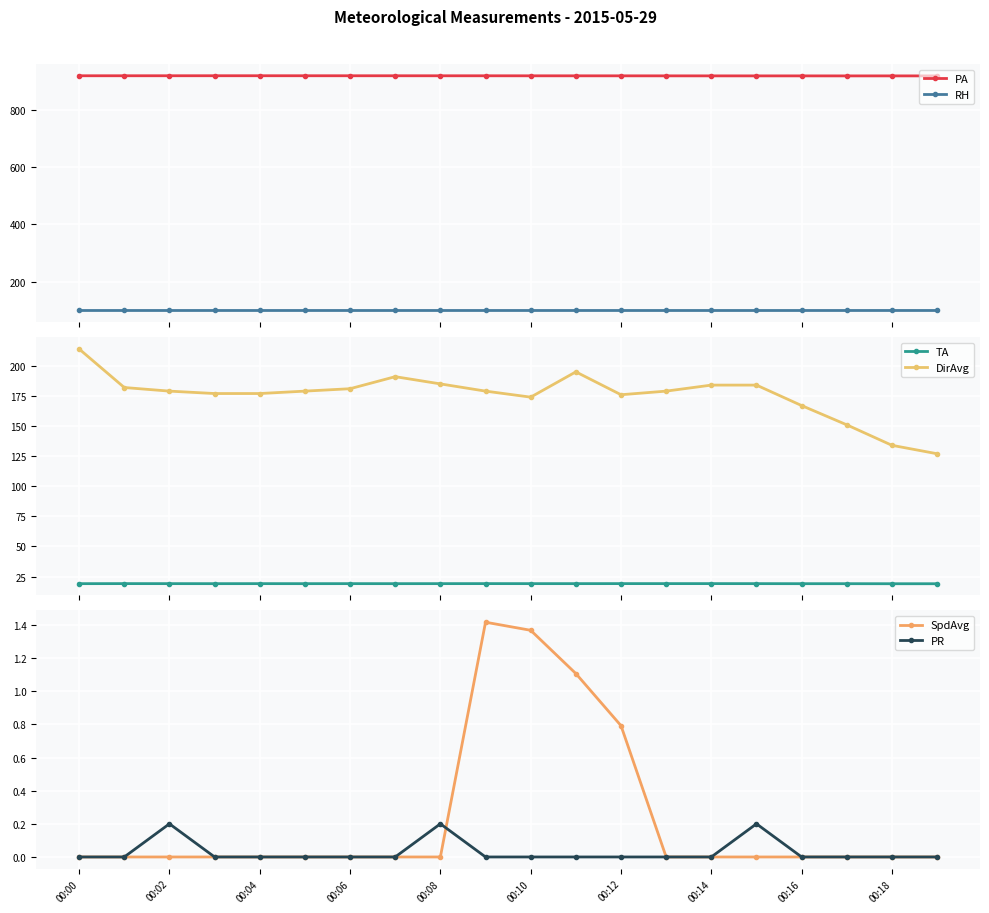

At which label does PA reach its minimum?

17